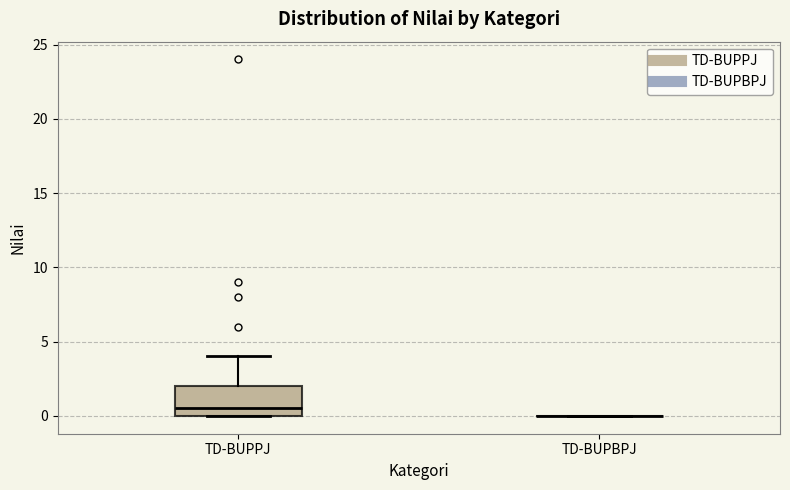

Comparing the boxes themselves (not the whiskers), which one is the tallest?

TD-BUPPJ